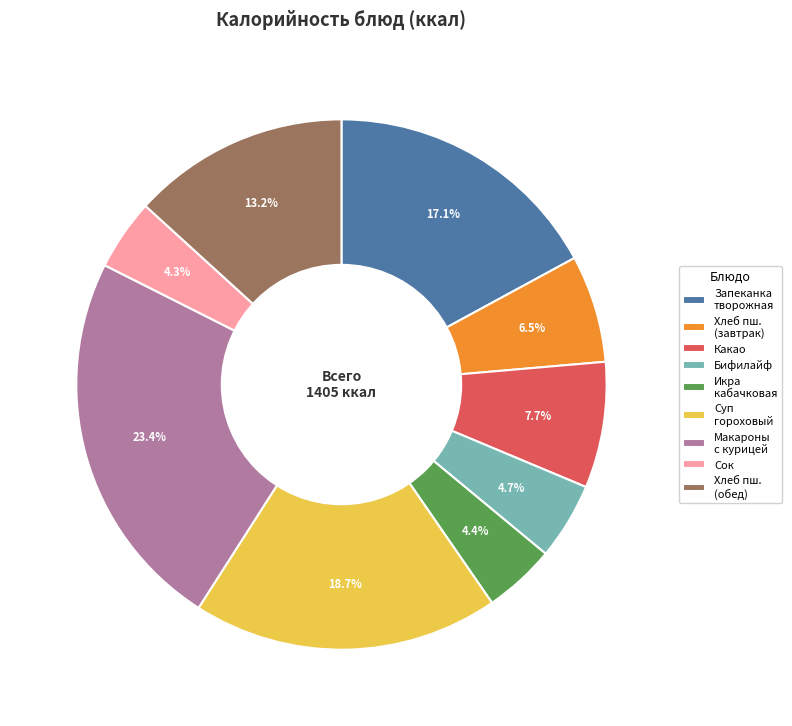

Is it true that Макароны с курицей is 23% of the pie?

True